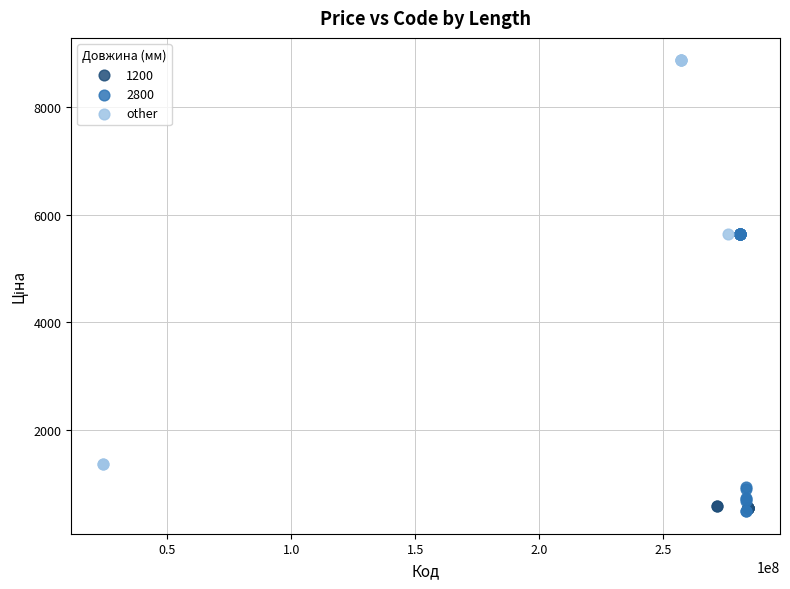

Which series has the widest spread of Y values?

other